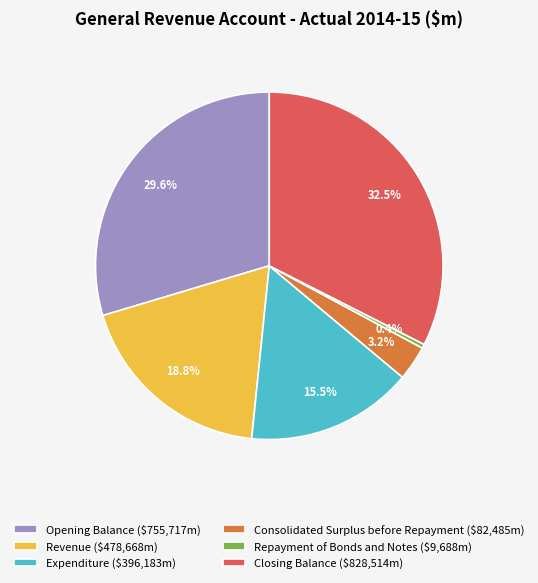

Is Consolidated Surplus before Repayment ($82,485m) the majority of the pie?

No